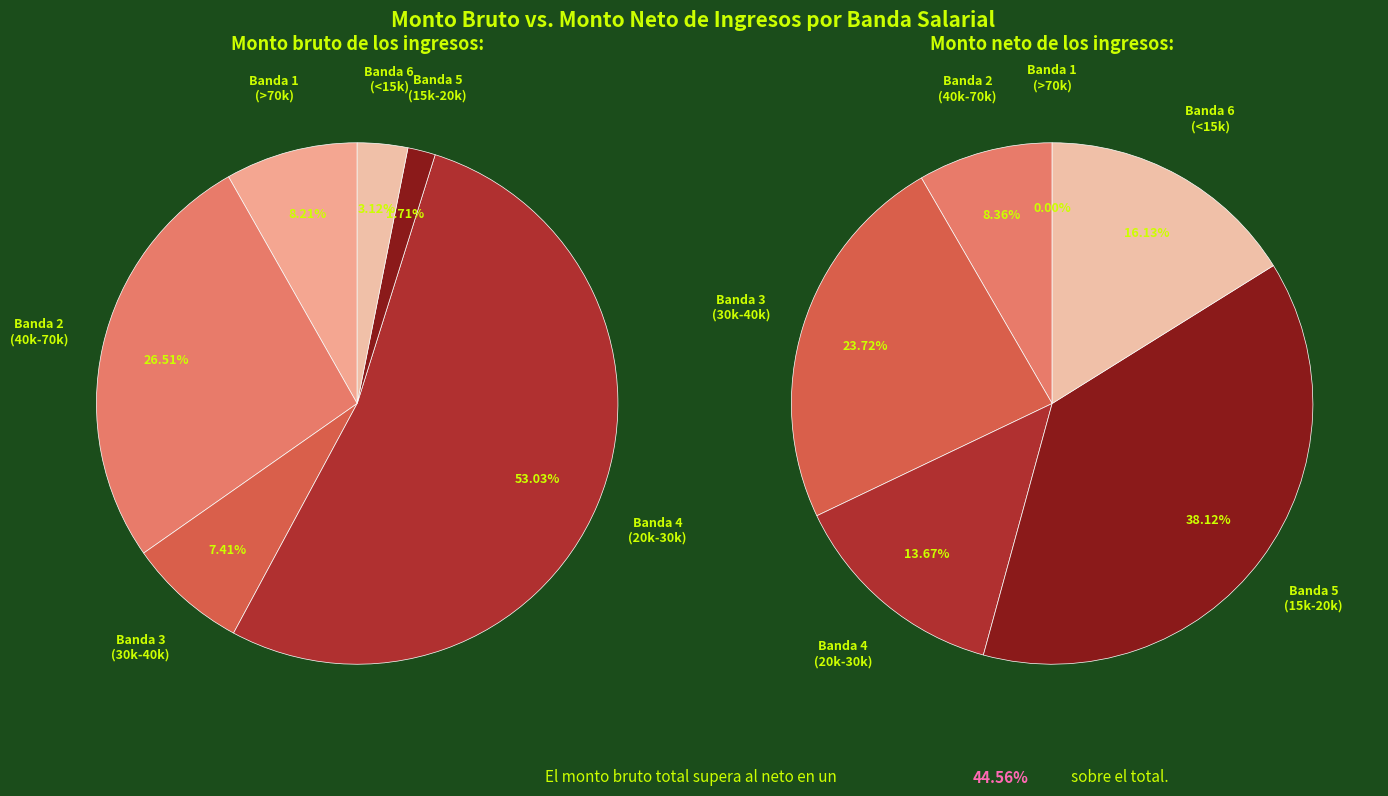

To the nearest percent, what percentage of the pie is 25?

2%